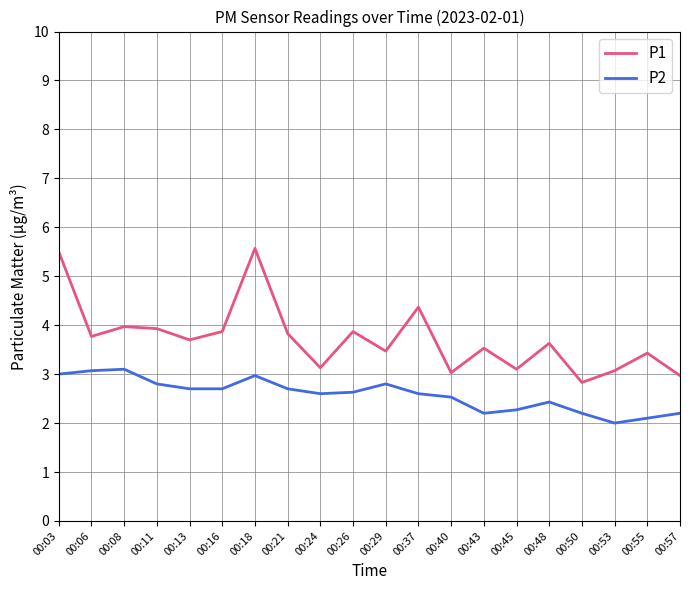

True or false: P1 and P2 cross at least once.

False